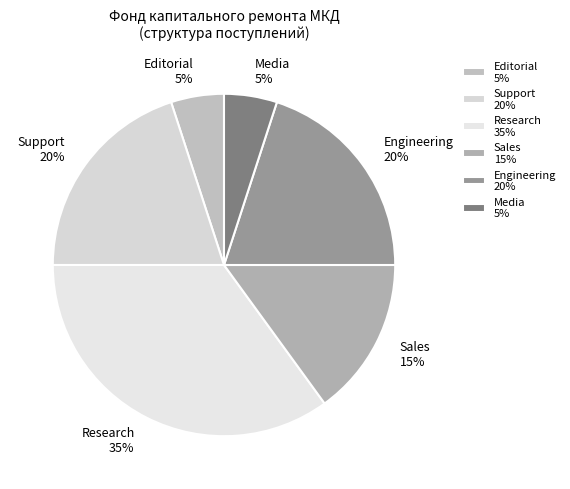

Combined, do Editorial 5% and Engineering 20% account for over 50%?

No